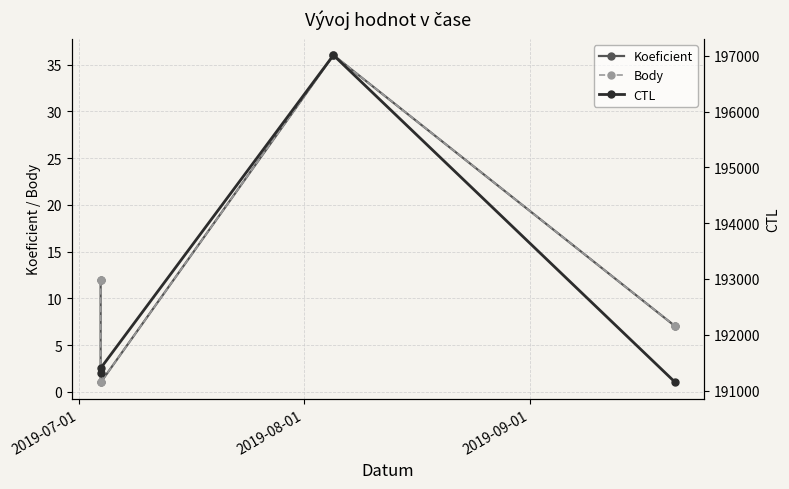

What is the minimum value shown in the chart?

1